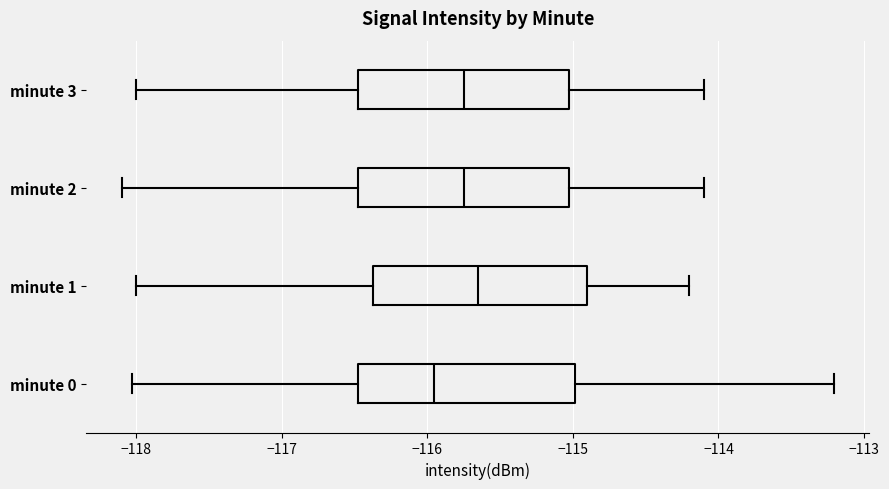

Where does the median line of the box for minute 1 sit on the x-axis? The values are not printed on the chart, so give them approximately, as read against the axis.

-115.6